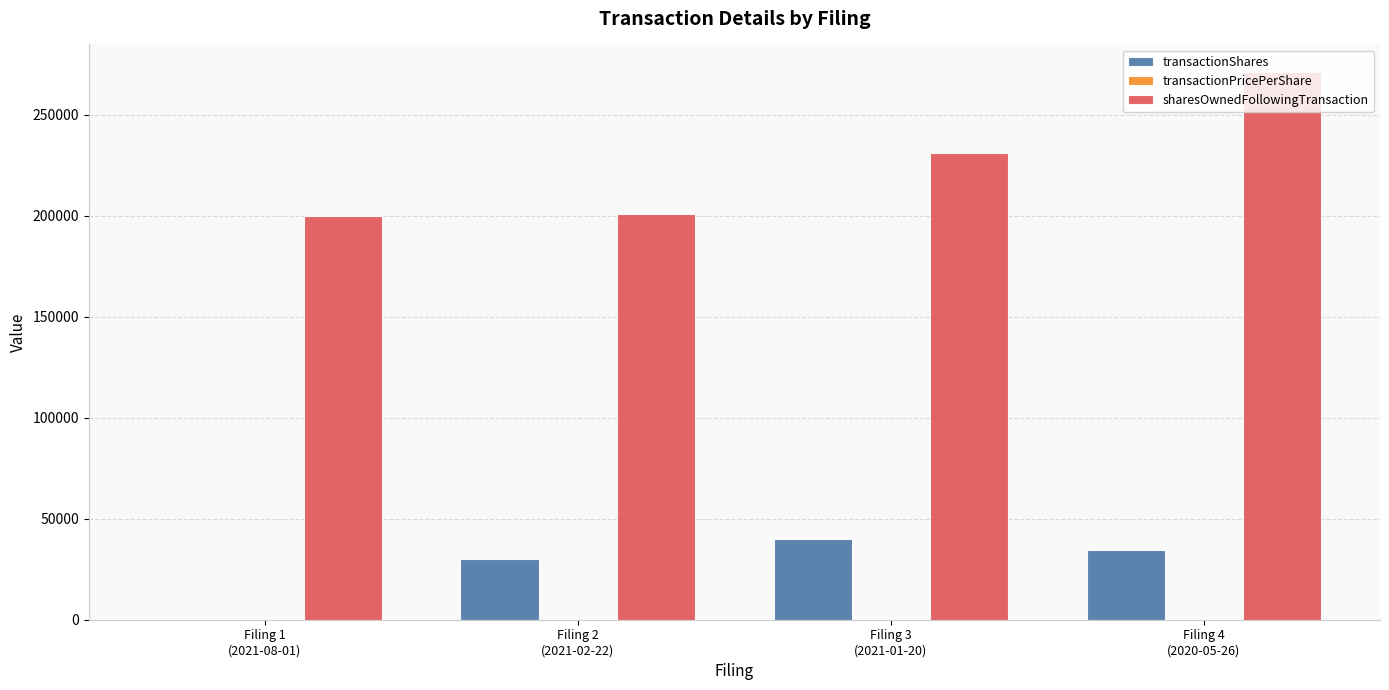

Which series has the largest total across all categories?

sharesOwnedFollowingTransaction